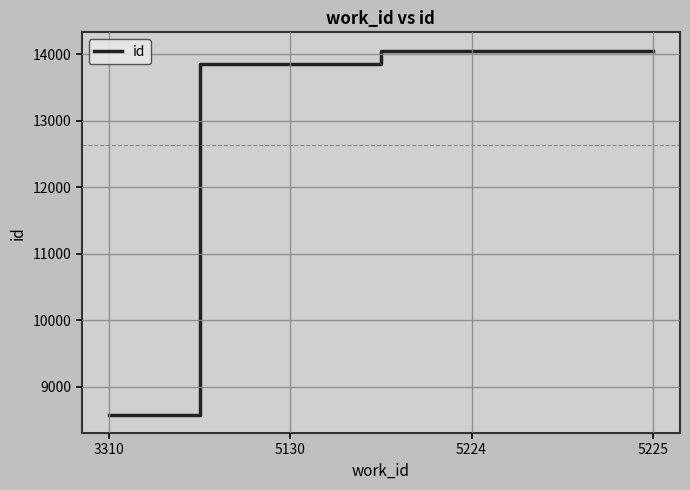

How many values are below 14053?

2